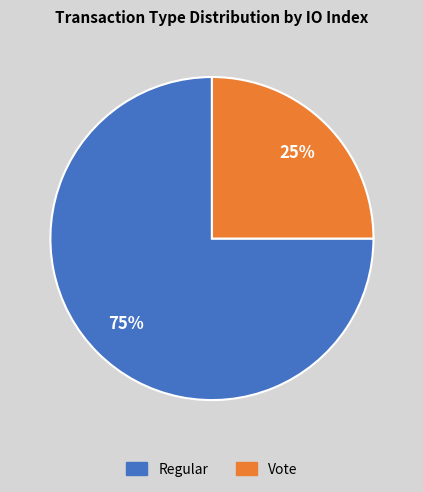

Is it true that Regular is 75% of the pie?

True